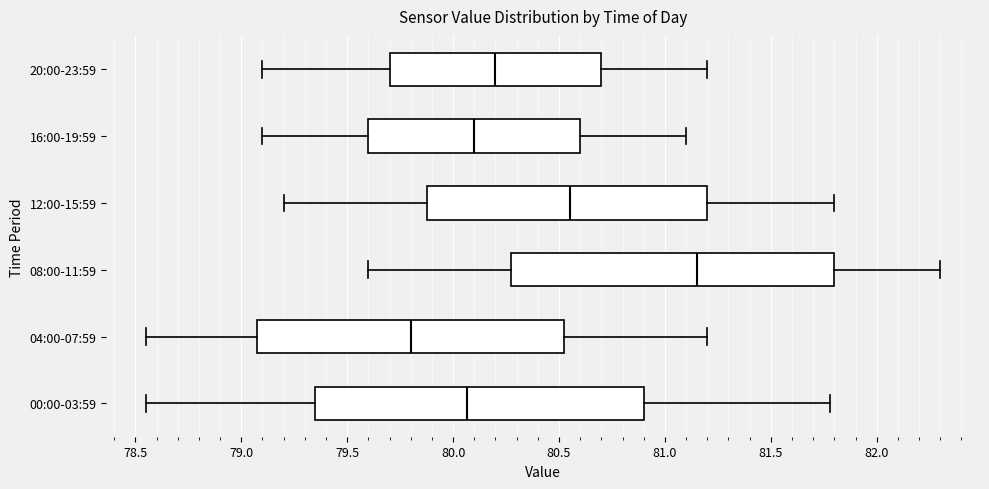

Where does the right whisker of the box for 12:00-15:59 end on the x-axis? The values are not printed on the chart, so give them approximately, as read against the axis.

81.80